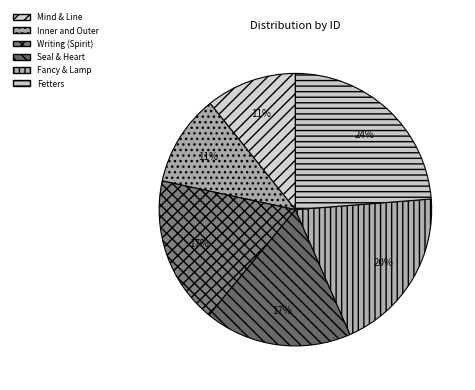

How many segments does this pie chart have?

6